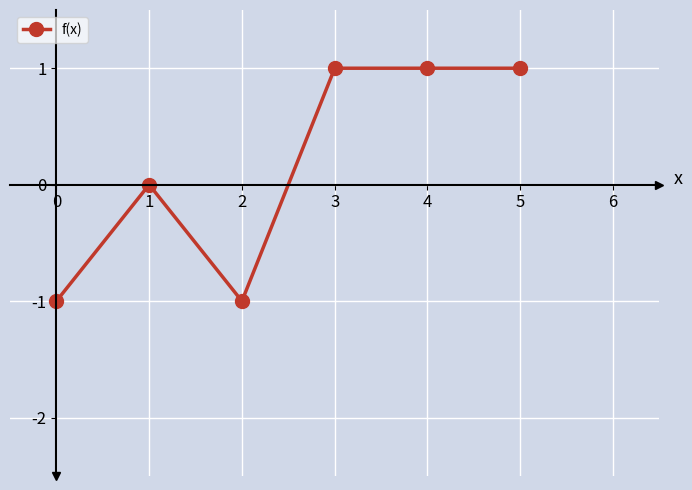

At which category does the data reach its first local valley?

2